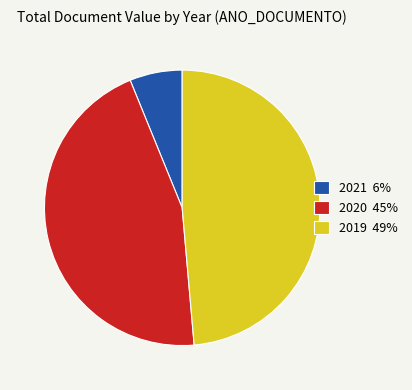

Between 2019 49% and 2020 45%, which is larger?

2019 49%